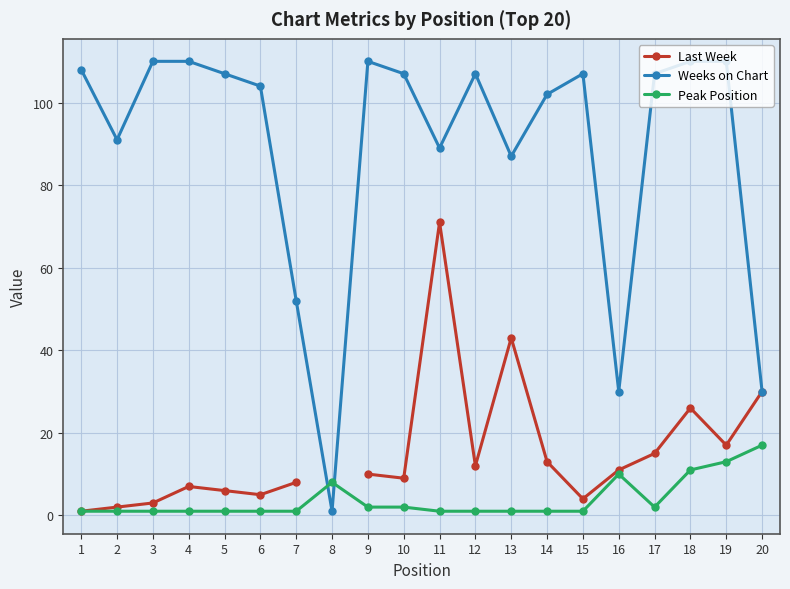

At which category does Last Week reach its first local valley?

6